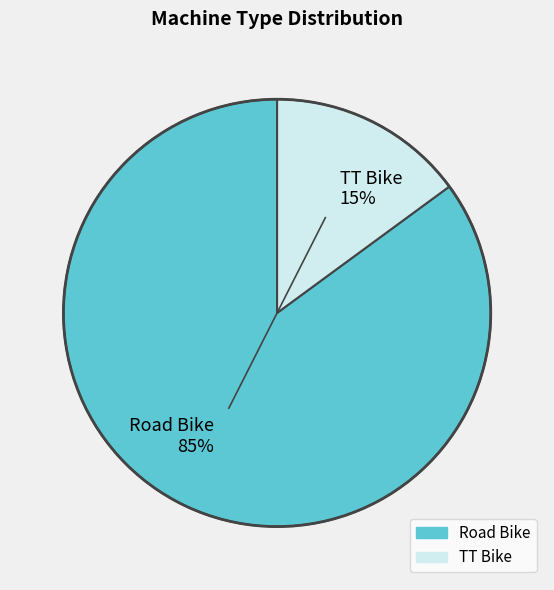

True or false: TT Bike accounts for 15% of the total.

True